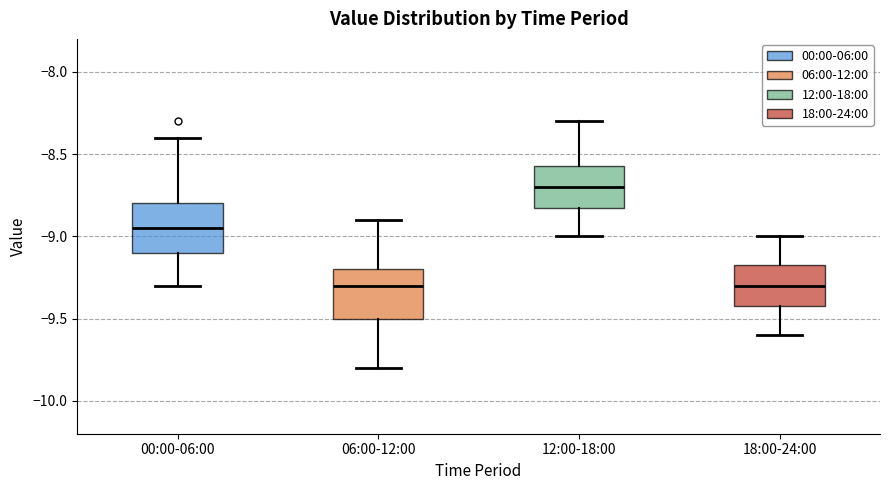

Reading left to right, read every box against the y-axis: the position of its median line, the range the box covers, and the ends of its whiskers. The values are not printed on the chart, so give them approximately, as read against the axis.

00:00-06:00: median -8.95, box -9.10 to -8.80, whiskers -9.30 to -8.40
06:00-12:00: median -9.30, box -9.50 to -9.20, whiskers -9.80 to -8.90
12:00-18:00: median -8.70, box -8.80 to -8.55, whiskers -9.00 to -8.30
18:00-24:00: median -9.30, box -9.40 to -9.15, whiskers -9.60 to -9.00